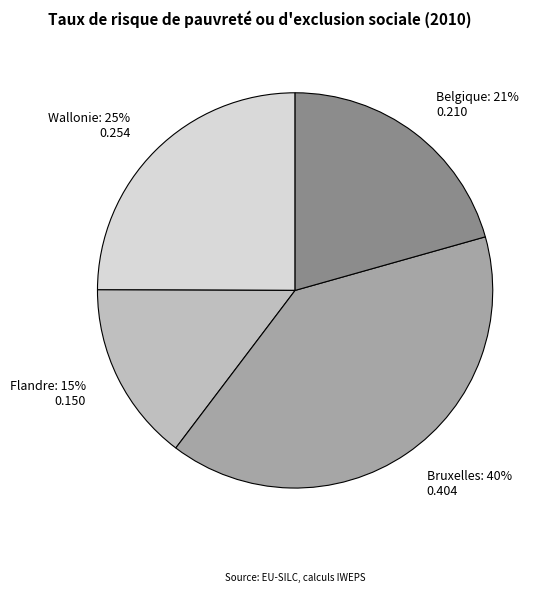

To the nearest percent, what is the difference between the Belgique and Bruxelles slice percentages?

19%